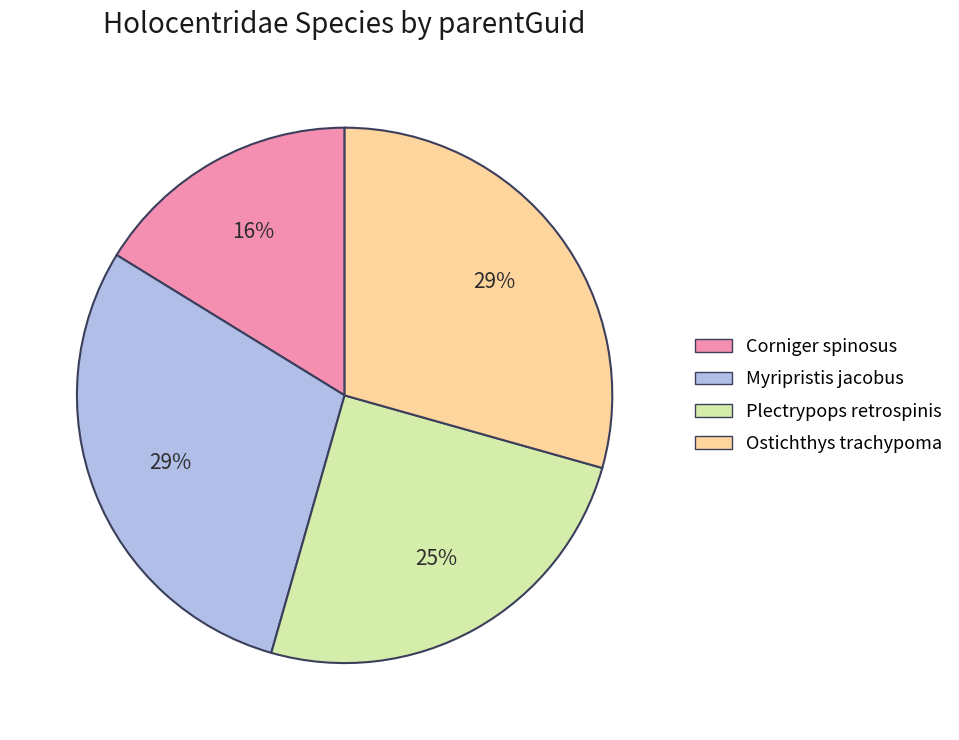

The Ostichthys trachypoma slice represents 29% of the pie. True or false?

True